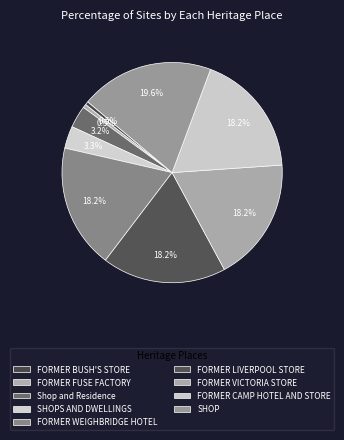

To the nearest percent, what is the difference between the Shop and Residence and FORMER WEIGHBRIDGE HOTEL slice percentages?

15%